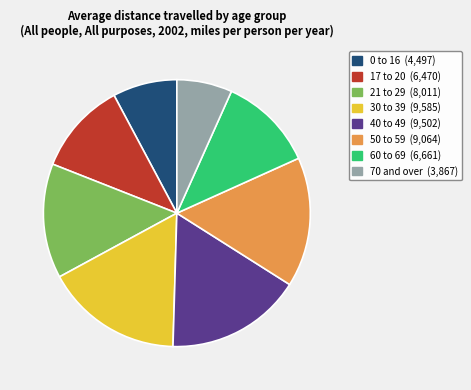

True or false: 21 to 29 accounts for 14% of the total.

True